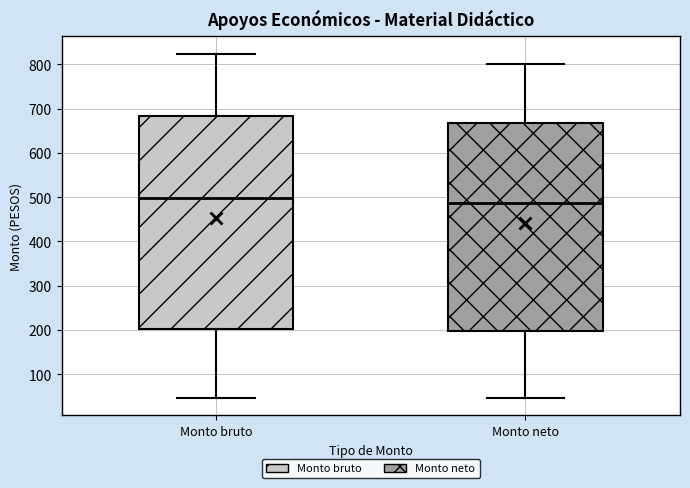

Comparing the boxes themselves (not the whiskers), which one is the tallest?

Monto bruto